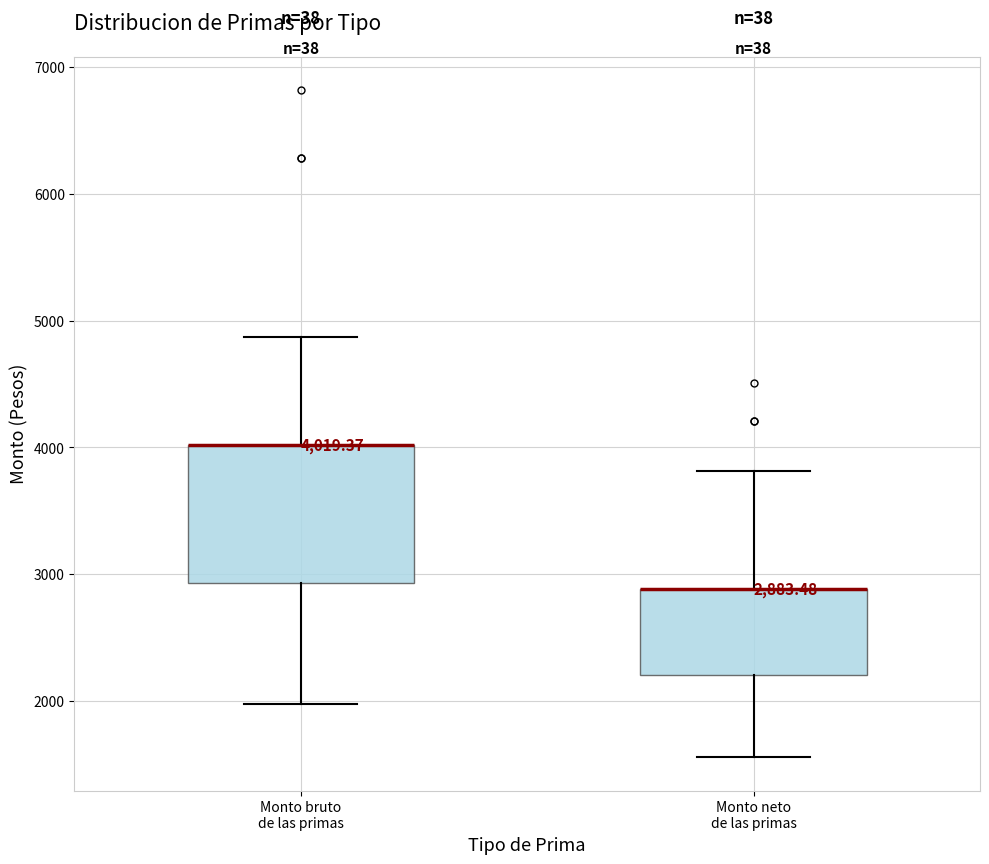

Which box is the tallest, from its lower edge to its upper edge?

Monto bruto de las primas